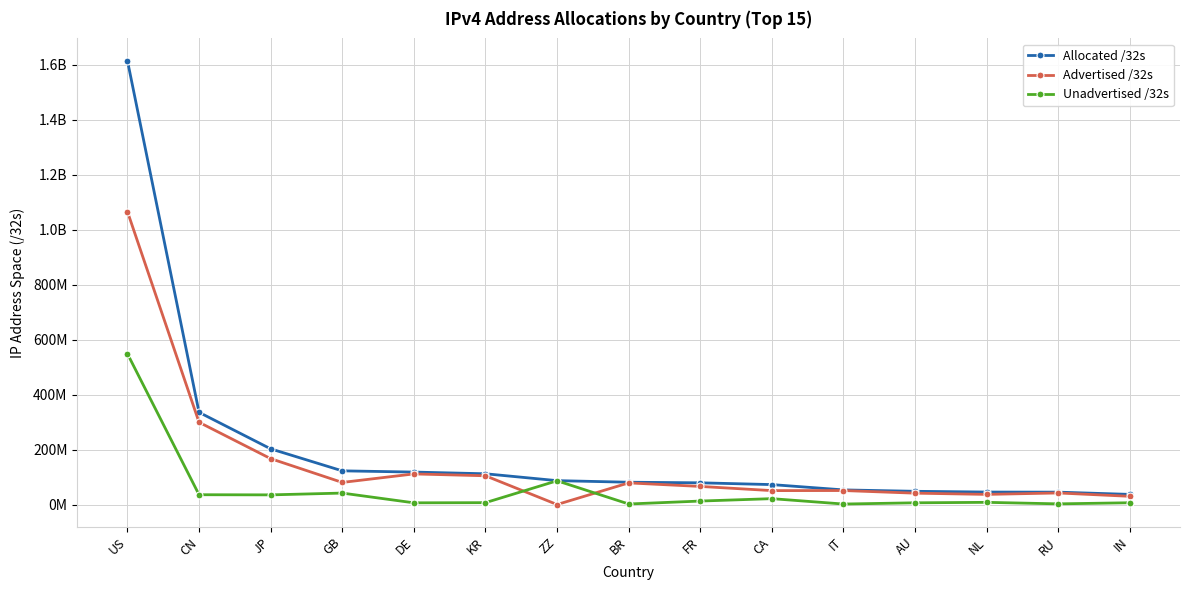

Reading left to right, transcribe all the data shown in this chart.

Allocated /32s: 1615130624	335847680	203077120	123016216	118560896	112380672	87375656	81655040	79482160	73009152	53700160	48623360	45858272	45532928	37364992
Advertised /32s: 1066166816	299683072	167442496	80869632	111824896	105099712	490752	79194112	66342400	51127808	51405312	41837248	37387552	42563072	30380544
Unadvertised /32s: 548963808	36164608	35634624	42146584	6736000	7280960	86884904	2460928	13139760	21881344	2294848	6786112	8470720	2969856	6984448